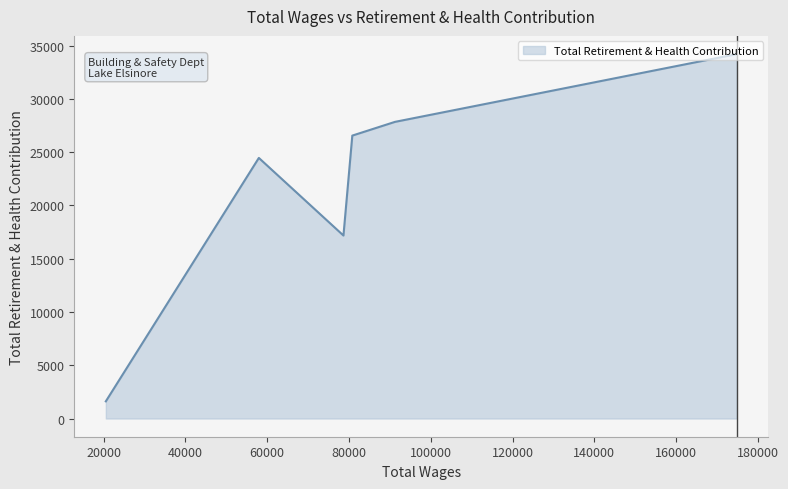

How many values are below 26551?

3